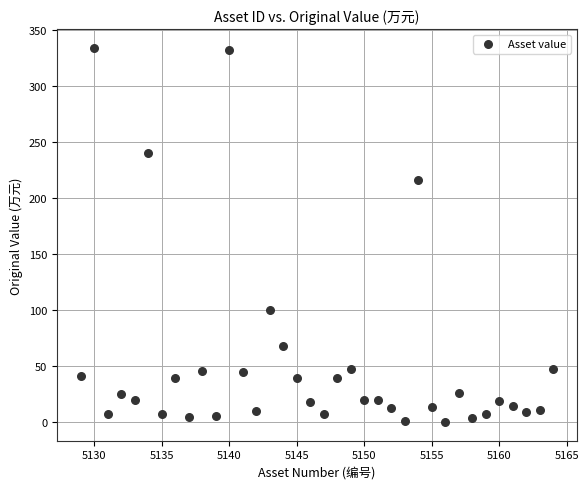

What is the range of X values (max minus min)?

35.0